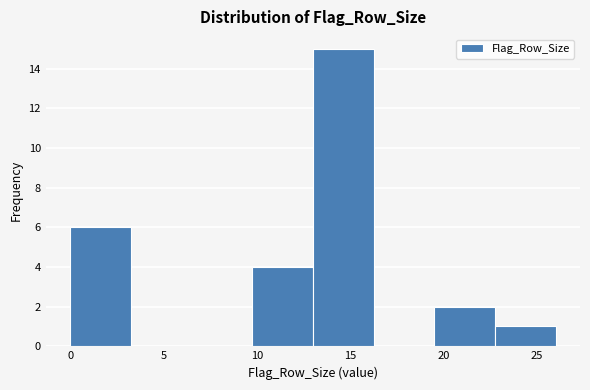

Reading left to right, transcribe this chart: for each bar, give the range it covers on the x-axis and its height. Neither the bar edges nor the heights are printed on the chart, so give them approximately, as read against the axes.

0.00 to 3.25: 6
3.25 to 6.50: 0
6.50 to 9.75: 0
9.75 to 13.00: 4
13.00 to 16.25: 15
16.25 to 19.50: 0
19.50 to 22.75: 2
22.75 to 26.00: 1